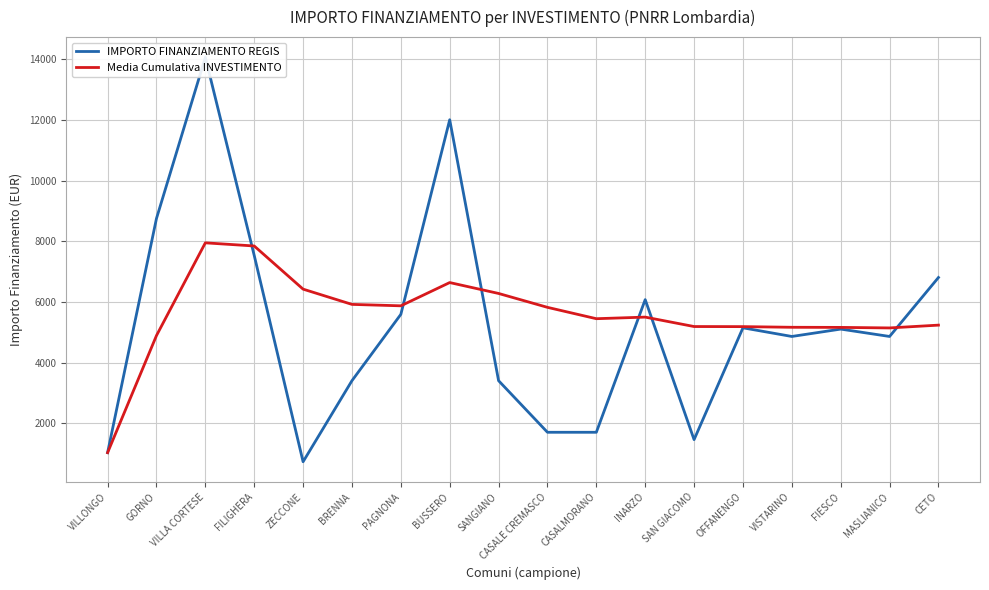

How many lines are shown in the chart?

2